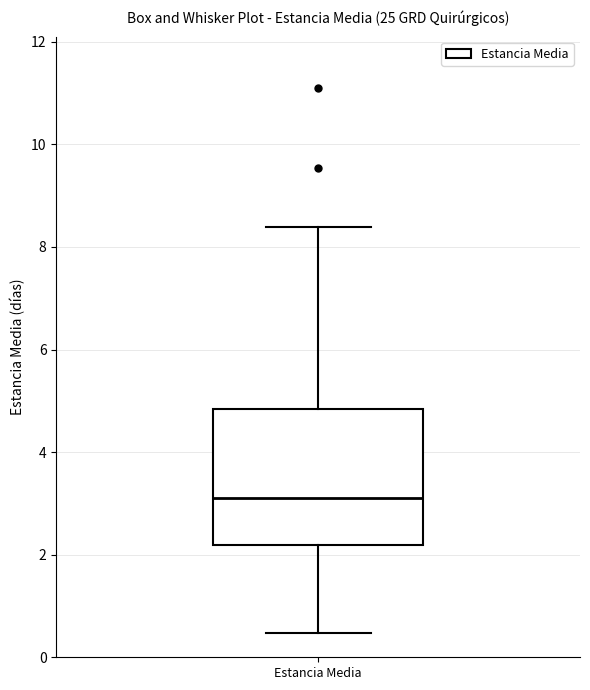

Transcribe this box plot: give where the median line is, the range the box spans, and where the two whiskers end, as read against the y-axis. The values are not printed on the chart, so give them approximately, as read against the axis.

median 3.2, box 2.2 to 4.8, whiskers 0.4 to 8.4